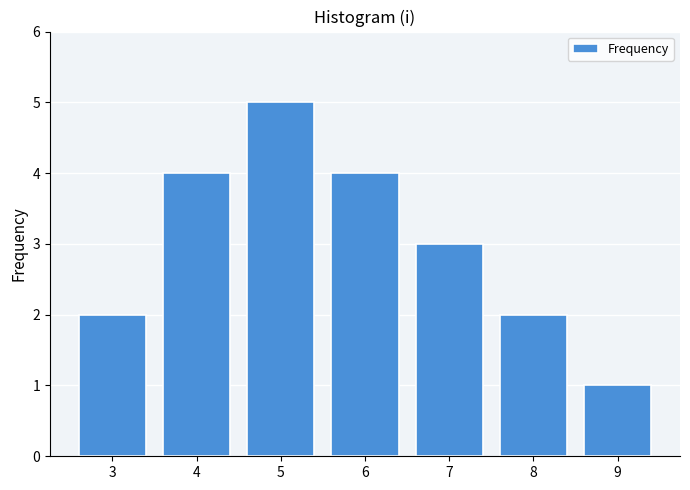

Reading left to right, transcribe all the data shown in this chart.

2	4	5	4	3	2	1